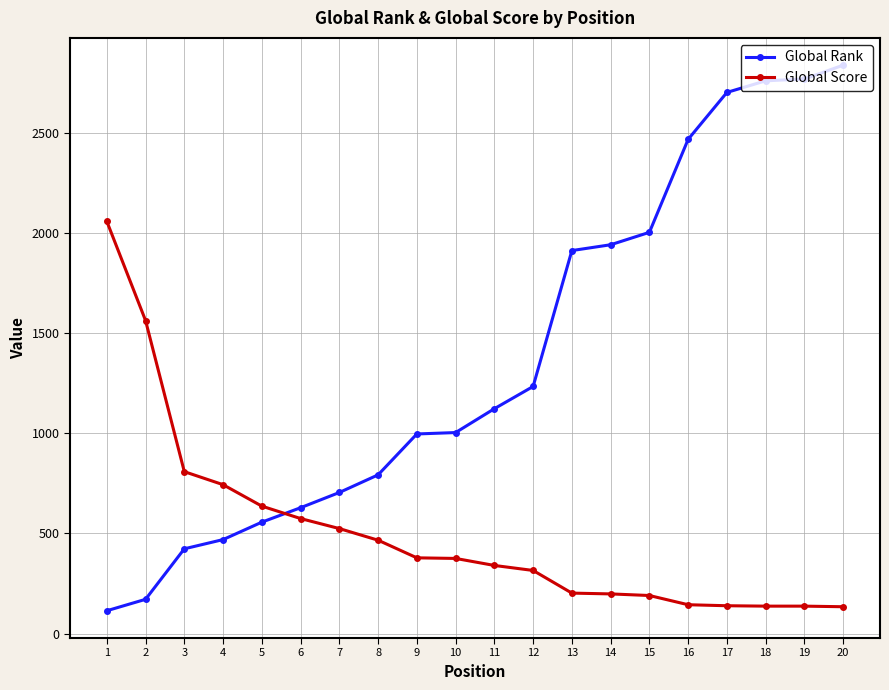

Rank the series at 11 from lowest to highest value.

Global Score, Global Rank